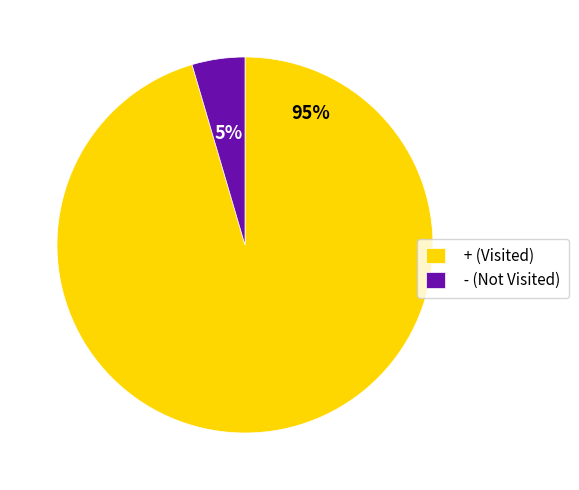

Which has a higher value, - (Not Visited) or + (Visited)?

+ (Visited)